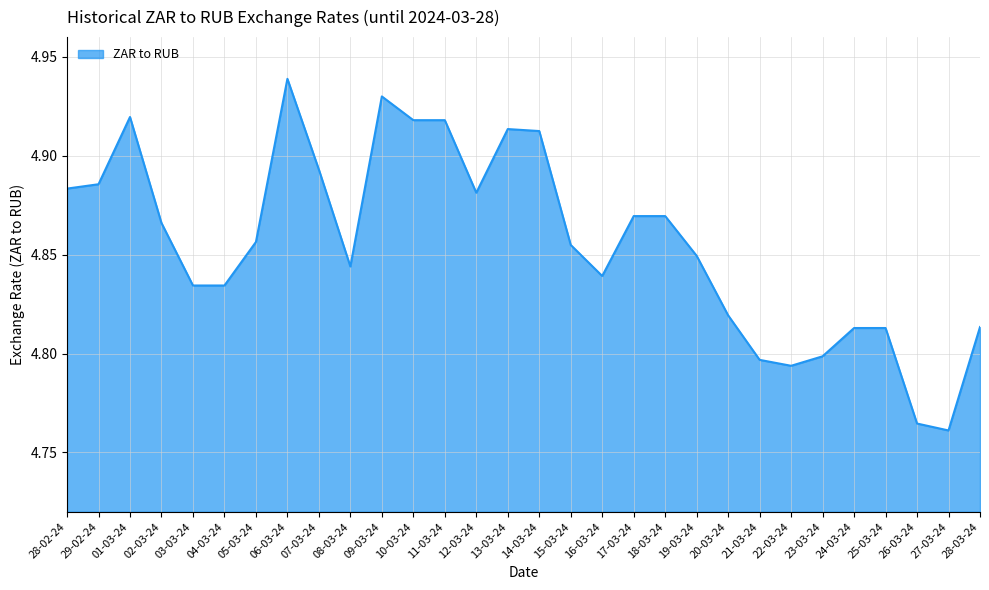

At which label is the value closest to 4?

27-03-24